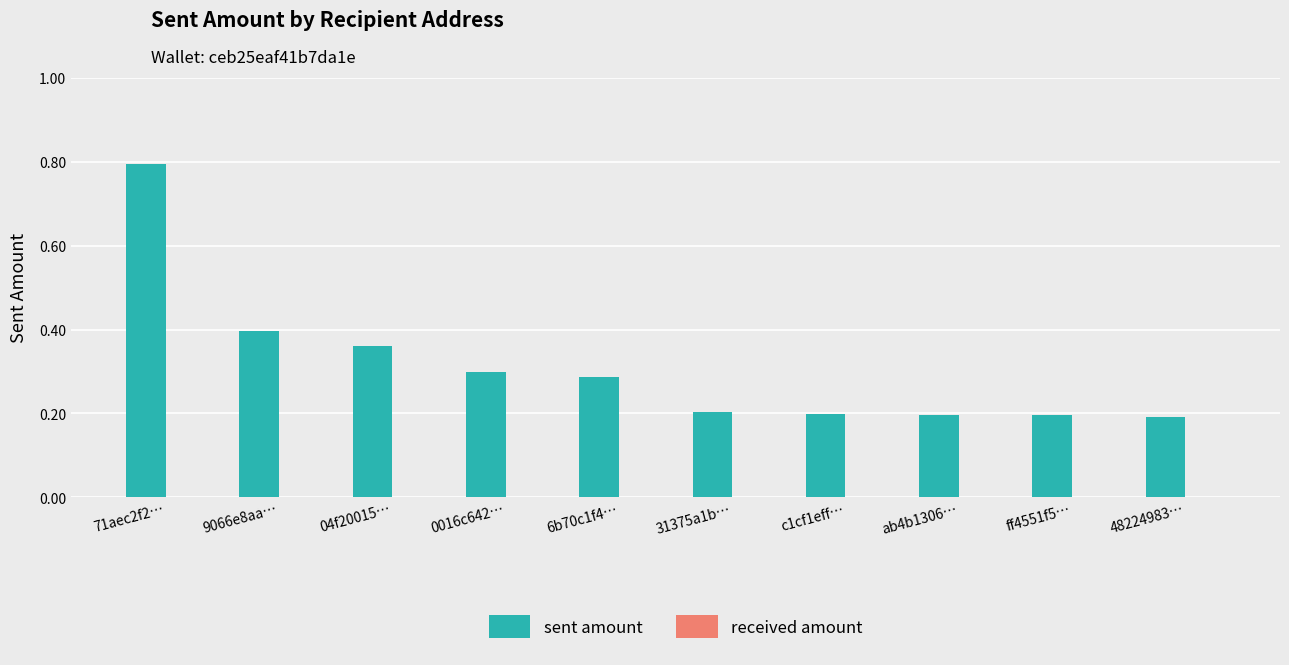

The chart shows a value of 0.4 at 9066e8aa…. True or false?

True